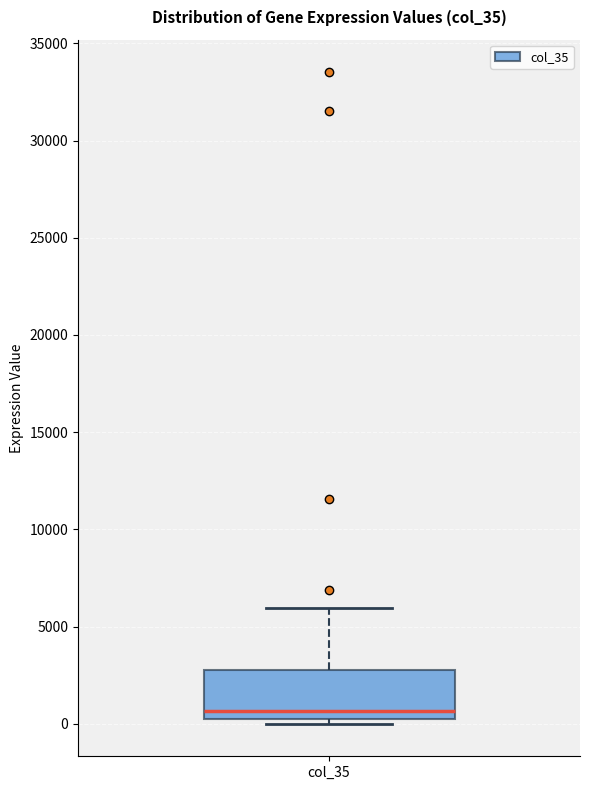

Read this box plot against the y-axis: the position of the median line, the range covered by the box, and the ends of both whiskers. The values are not printed on the chart, so give them approximately, as read against the axis.

median 500, box 0 to 2500, whiskers 0 (just below the box's lower edge) to 6000